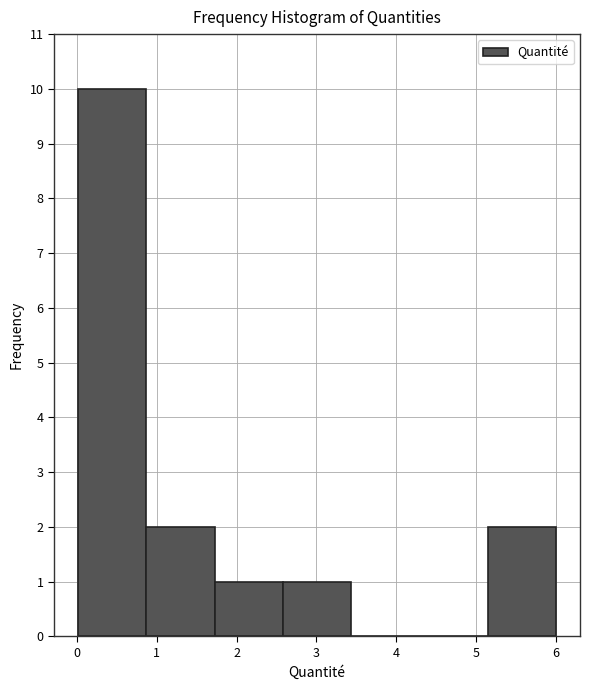

How tall is the bar that spans 0.0 to 0.9 on the x-axis? Neither the bar edges nor the heights are printed on the chart, so give them approximately, as read against the axes.

10